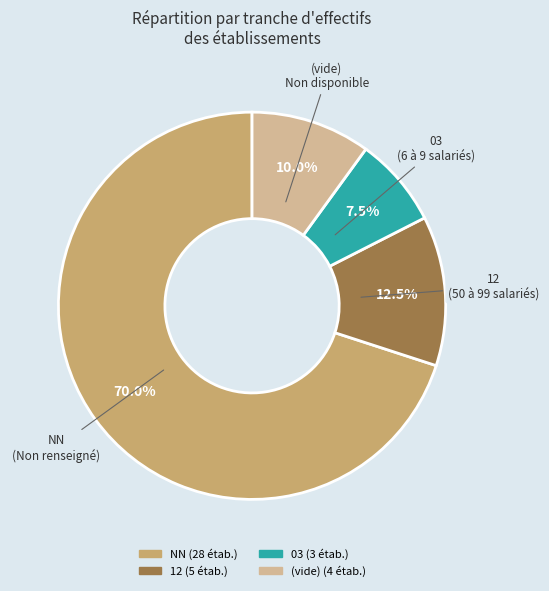

To the nearest percent, what is the difference between the largest and smallest slice percentages?

62%